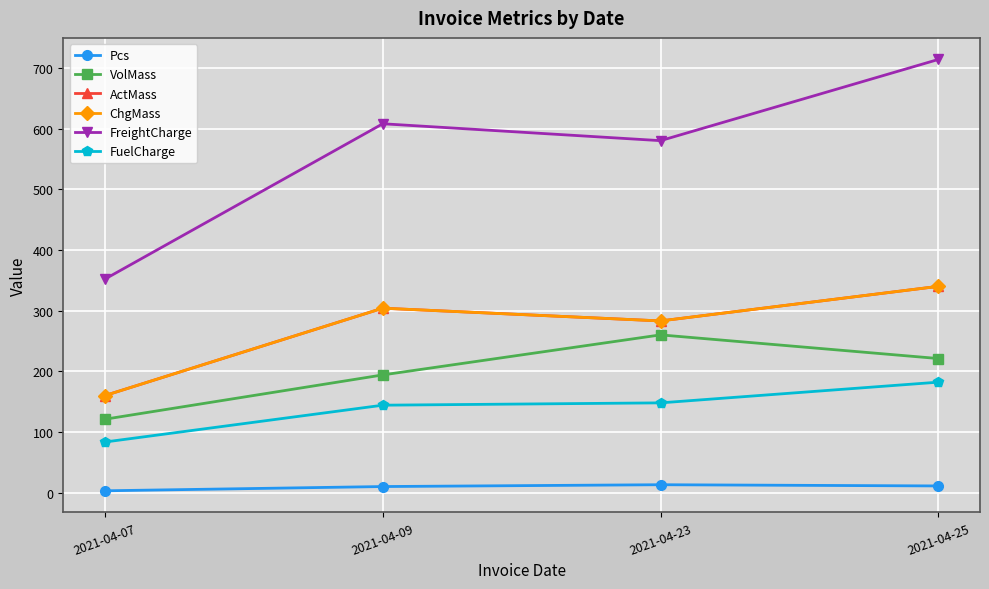

How many ActMass values are between 283 and 340?

3